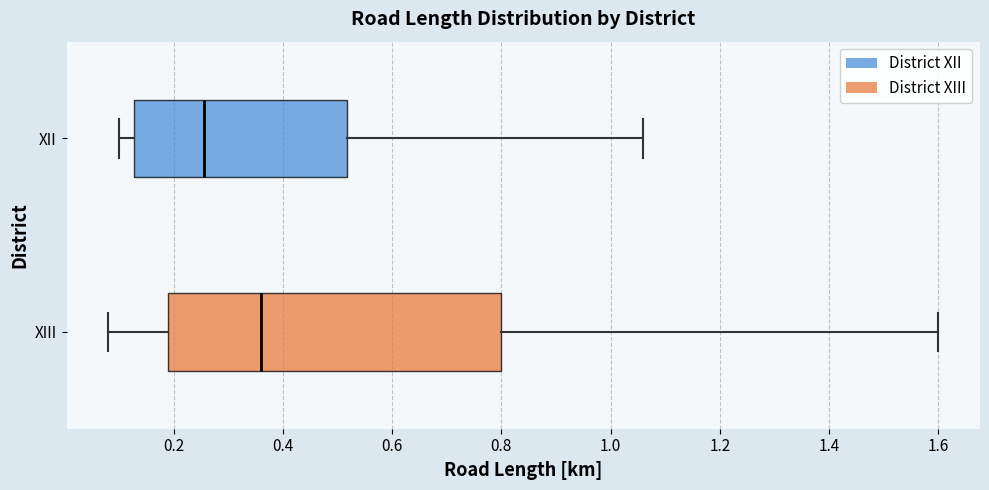

Which box is the widest, from its left edge to its right edge?

XIII